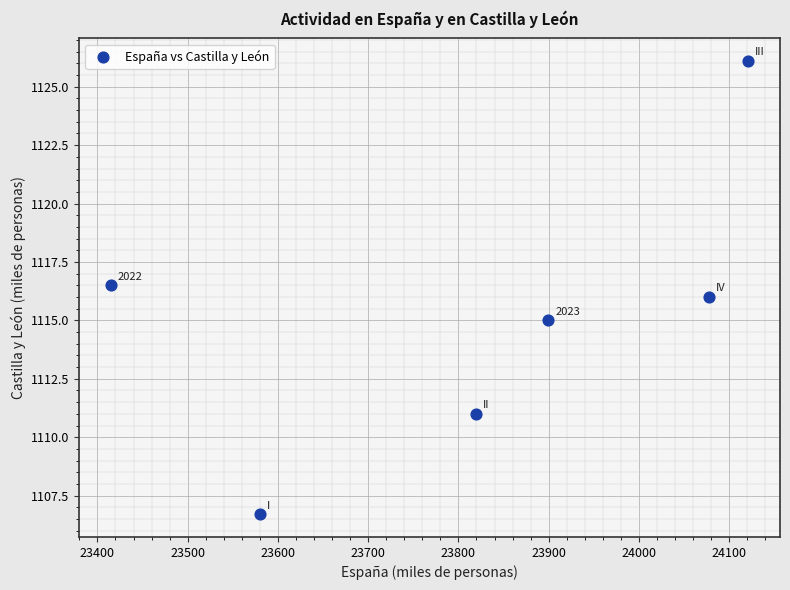

What is the range of X values (max minus min)?

705.9